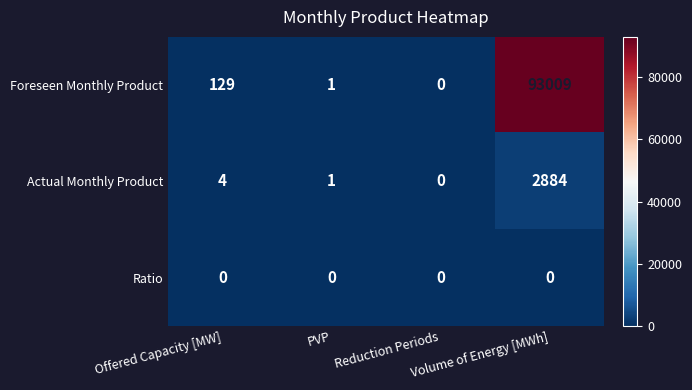

What is the total value across all series at PVP?

2